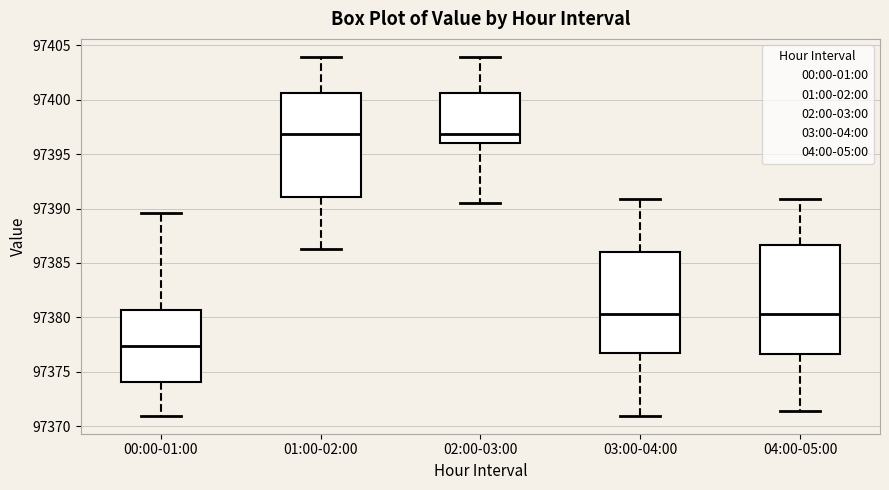

Reading left to right, read every box against the y-axis: the position of its median line, the range the box covers, and the ends of its whiskers. The values are not printed on the chart, so give them approximately, as read against the axis.

00:00-01:00: median 97377.5, box 97374.0 to 97380.5, whiskers 97371.0 to 97389.5
01:00-02:00: median 97397.0, box 97391.0 to 97400.5, whiskers 97386.5 to 97404.0
02:00-03:00: median 97397.0, box 97396.0 to 97400.5, whiskers 97390.5 to 97404.0
03:00-04:00: median 97380.5, box 97376.5 to 97386.0, whiskers 97371.0 to 97391.0
04:00-05:00: median 97380.5, box 97376.5 to 97386.5, whiskers 97371.5 to 97391.0